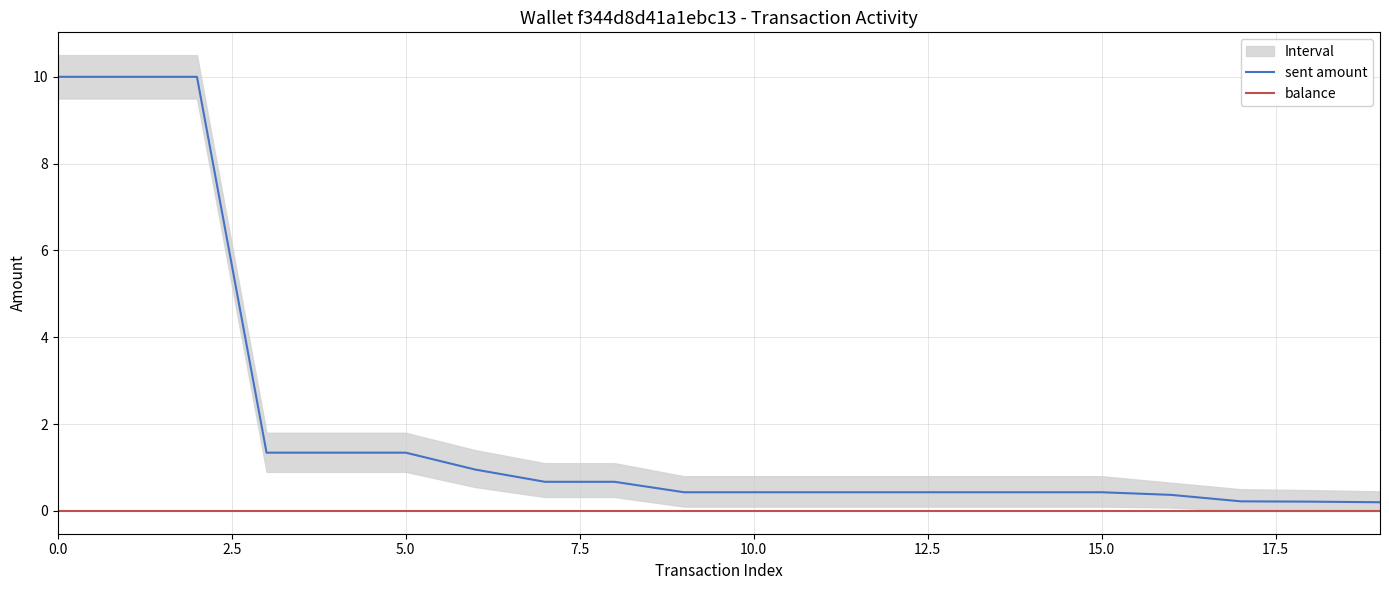

What is the total value across all series at 15.0?

1.0